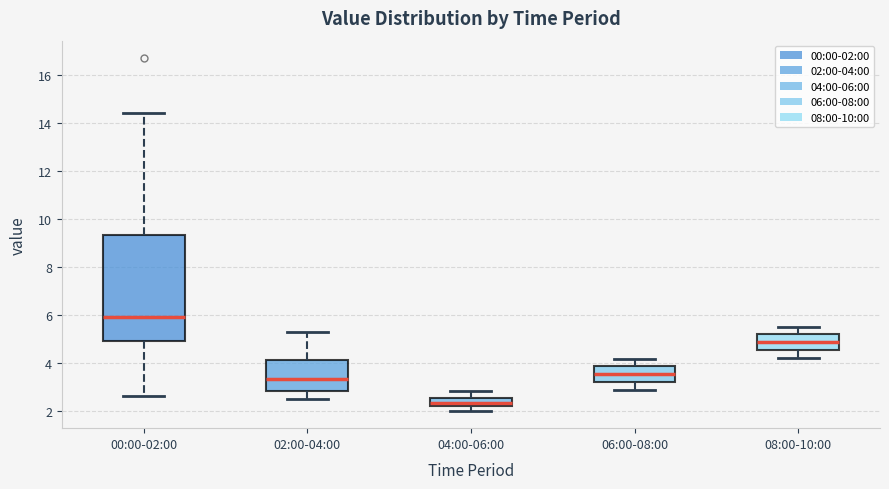

Comparing the boxes themselves (not the whiskers), which one is the tallest?

00:00-02:00